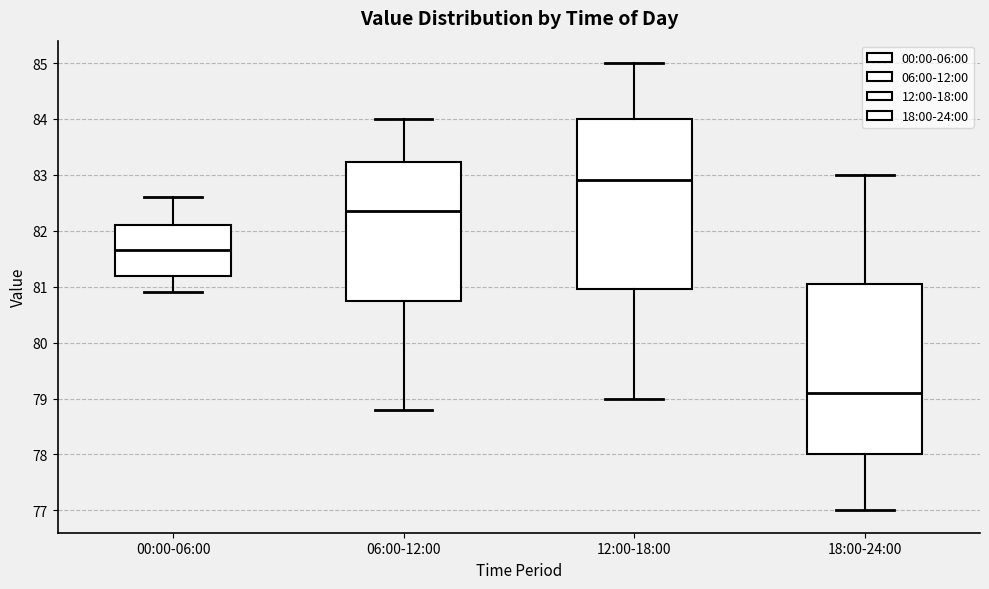

Reading left to right, read every box against the y-axis: the position of its median line, the range the box covers, and the ends of its whiskers. The values are not printed on the chart, so give them approximately, as read against the axis.

00:00-06:00: median 81.7, box 81.2 to 82.1, whiskers 80.9 to 82.6
06:00-12:00: median 82.4, box 80.8 to 83.2, whiskers 78.8 to 84.0
12:00-18:00: median 82.9, box 81.0 to 84.0, whiskers 79.0 to 85.0
18:00-24:00: median 79.1, box 78.0 to 81.1, whiskers 77.0 to 83.0